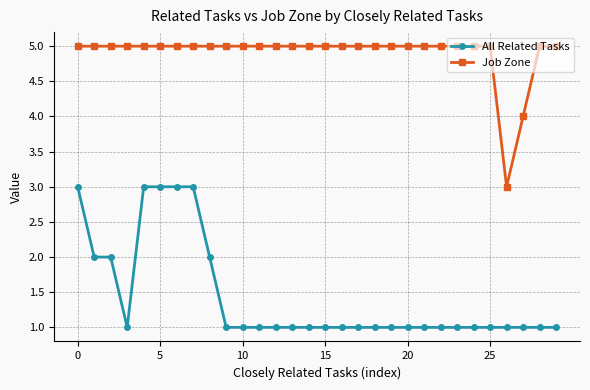

List the series in order of their peak value, highest first.

Job Zone, All Related Tasks